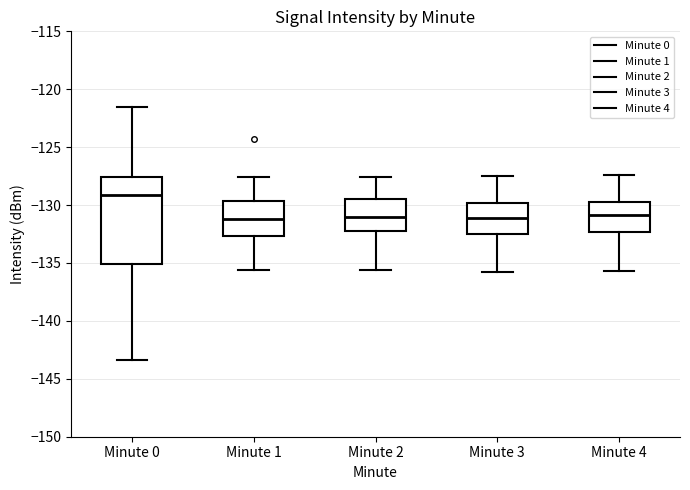

Reading left to right, read every box against the y-axis: the position of its median line, the range the box covers, and the ends of its whiskers. The values are not printed on the chart, so give them approximately, as read against the axis.

Minute 0: median -129.0, box -135.0 to -127.5, whiskers -143.5 to -121.5
Minute 1: median -131.0, box -132.5 to -129.5, whiskers -135.5 to -127.5
Minute 2: median -131.0, box -132.0 to -129.5, whiskers -135.5 to -127.5
Minute 3: median -131.0, box -132.5 to -130.0, whiskers -136.0 to -127.5
Minute 4: median -131.0, box -132.5 to -129.5, whiskers -135.5 to -127.5